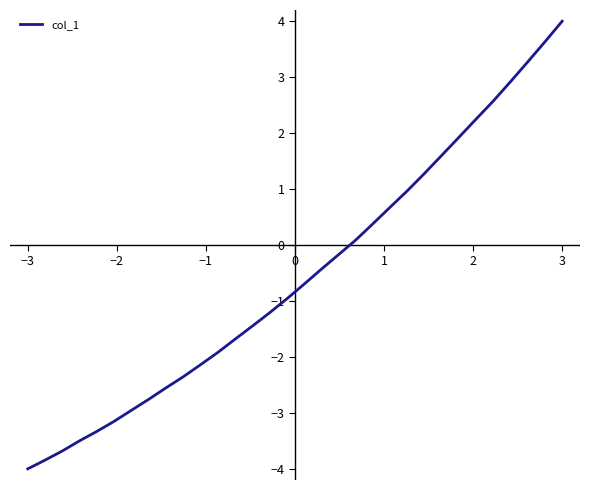

What is the smallest value displayed?

-4.0